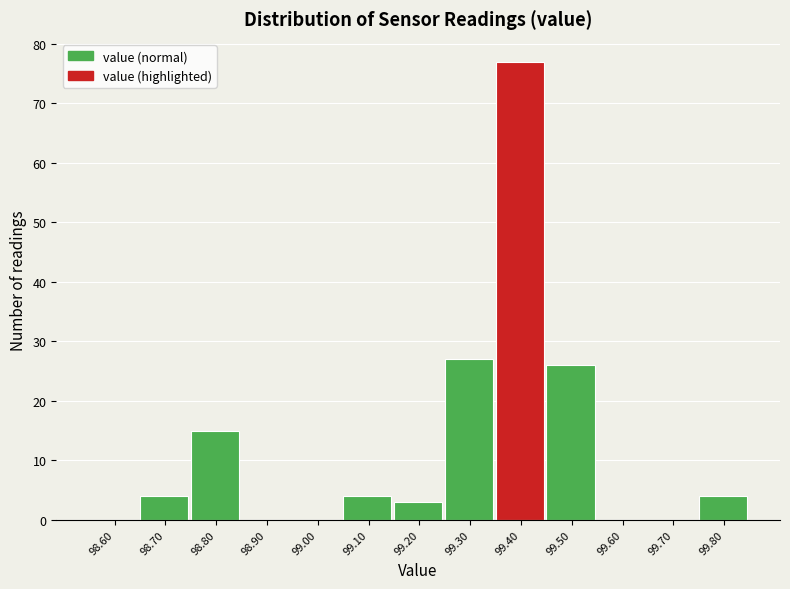

Reading left to right, list all the values displayed in this chart.

98.60=0	98.70=4	98.80=15	98.90=0	99.00=0	99.10=4	99.20=3	99.30=27	99.40=77	99.50=26	99.60=0	99.70=0	99.80=4